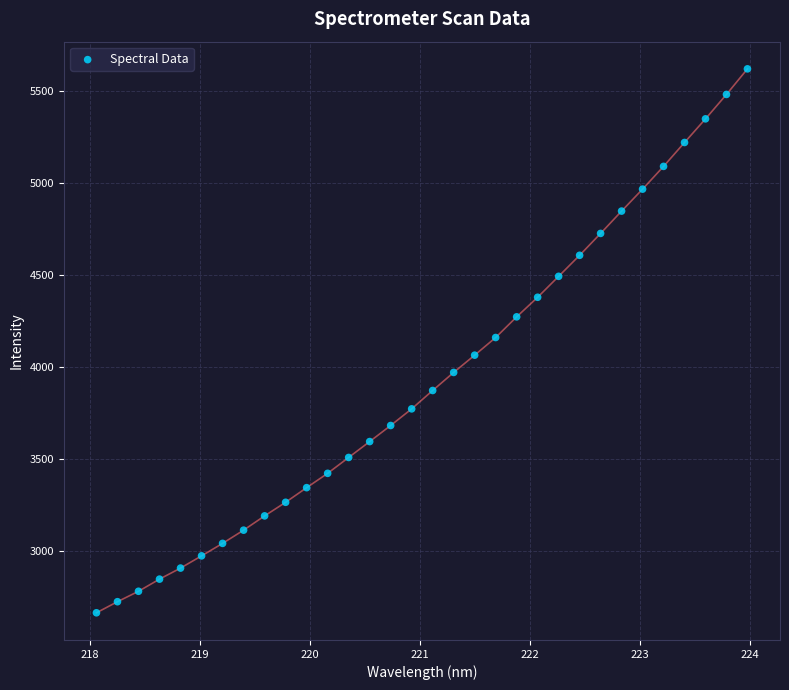

What is the range of X values (max minus min)?

5.9